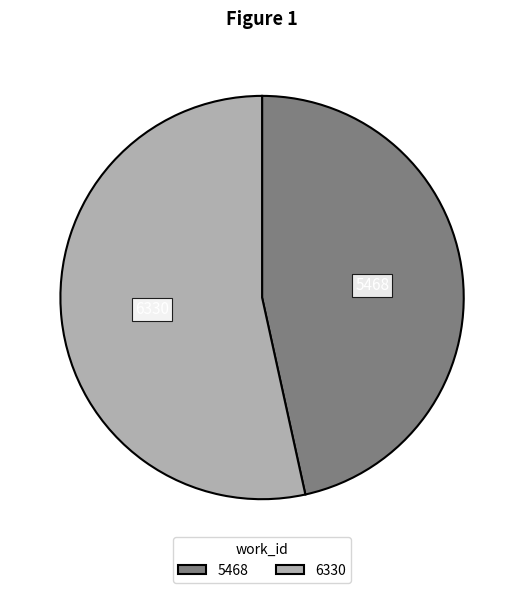

Which has a higher value, 5468 or 6330?

6330